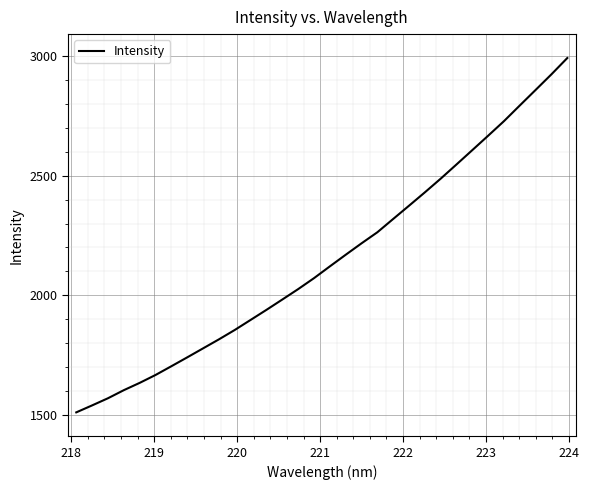

How many lines are shown in the chart?

1